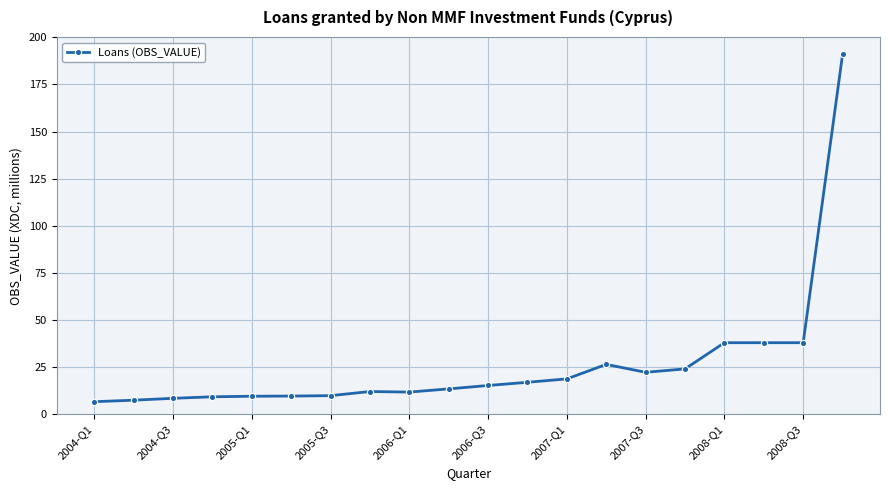

What is the value of the 12th point from the left?

17.0